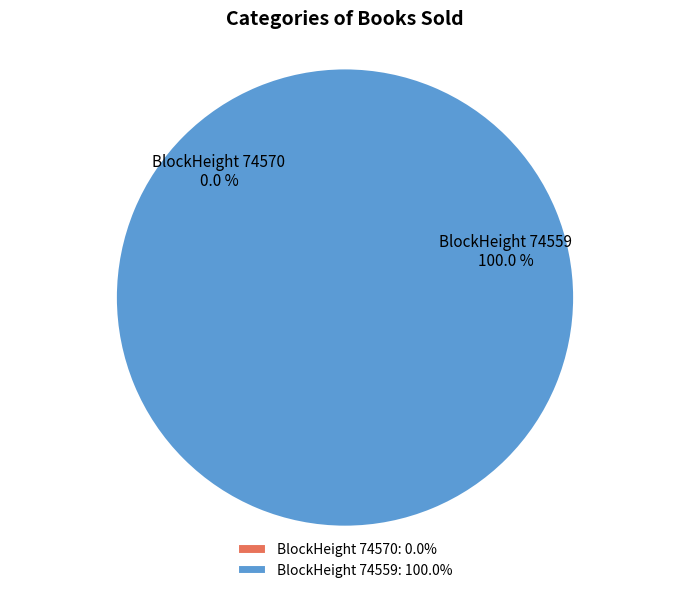

Does 74559 account for over 50% of the chart?

Yes